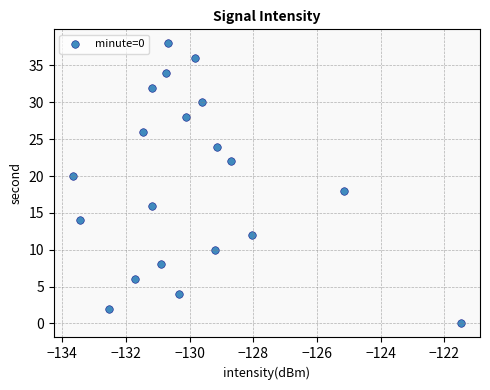

What is the range of Y values (max minus min)?

38